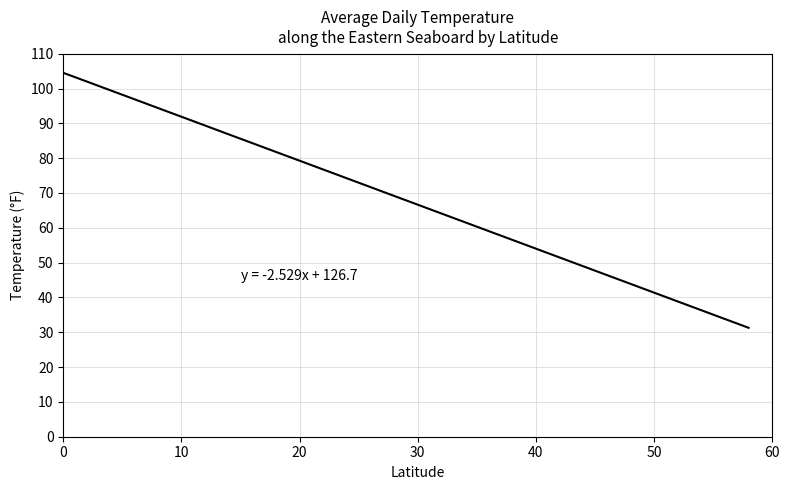

How many values exceed 69?

15